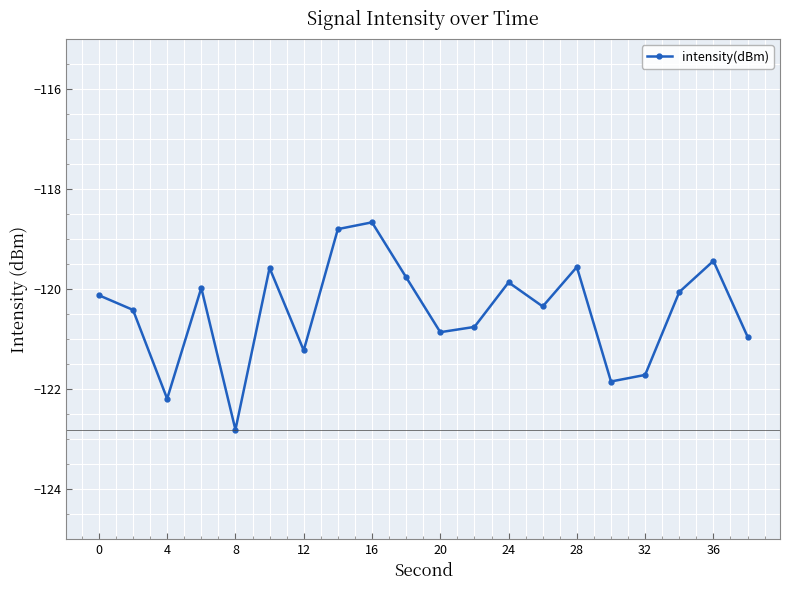

Does the chart display data point markers on the line(s)?

Yes